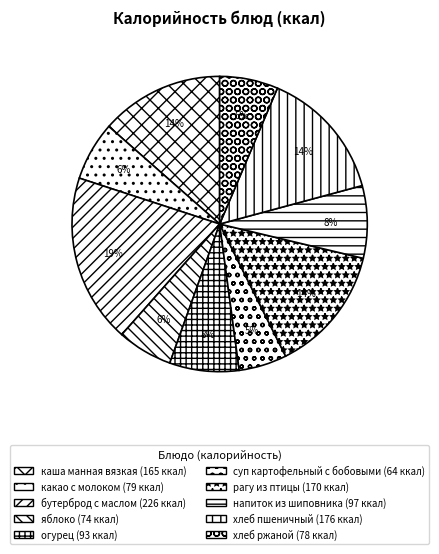

Between напиток из шиповника and хлеб пшеничный, which is larger?

хлеб пшеничный